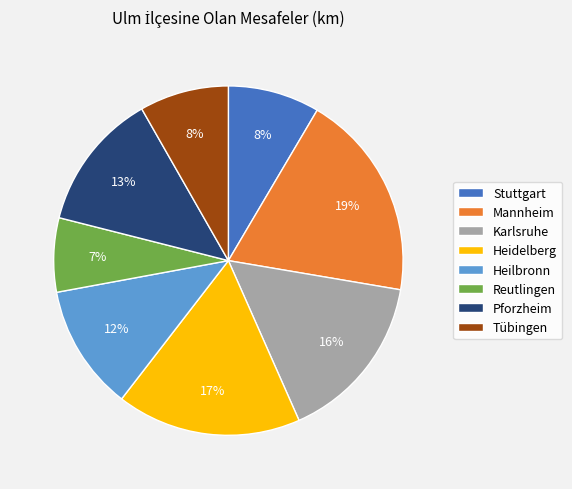

What is the smallest slice in the pie chart?

Reutlingen